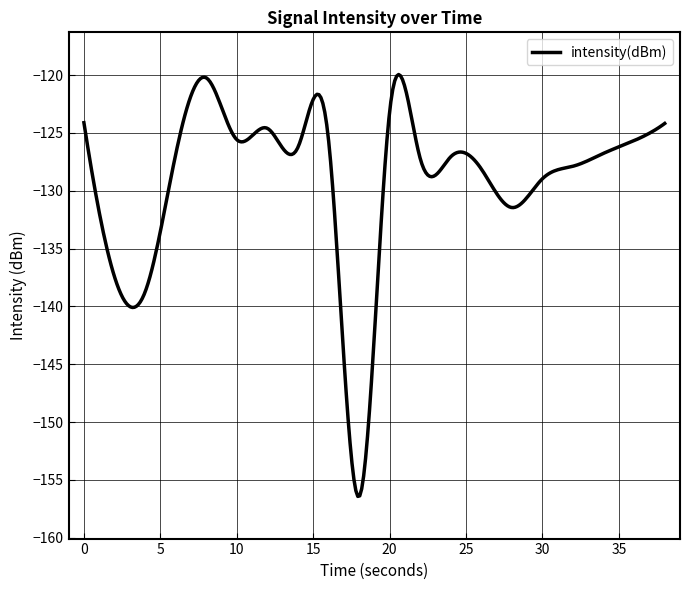

Count the number of categories in the chart.

300